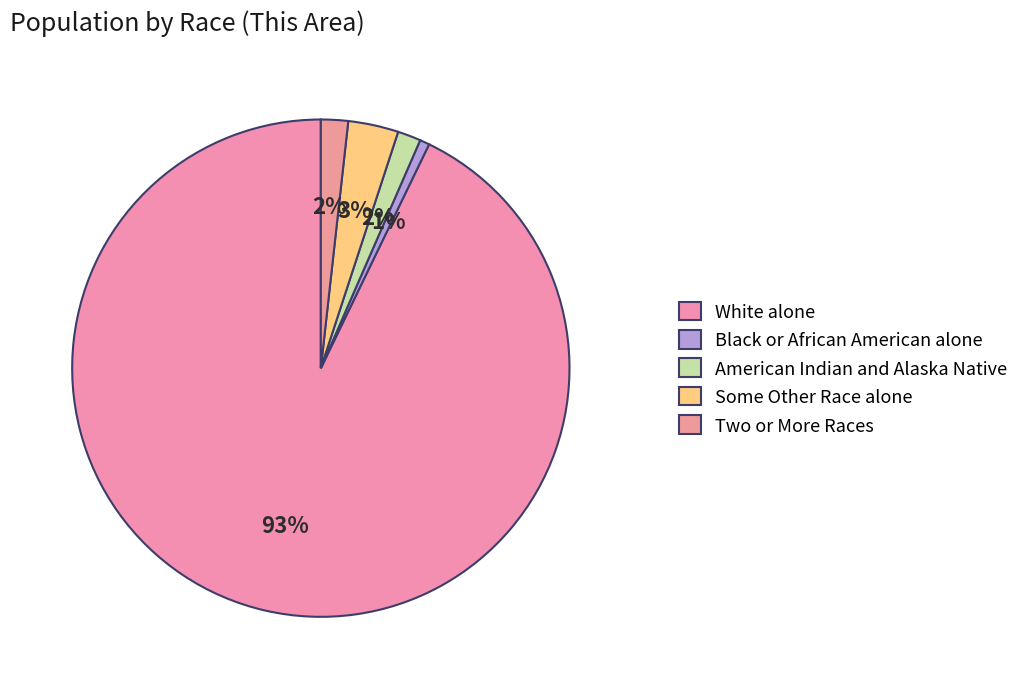

Does White alone account for over 50% of the chart?

Yes